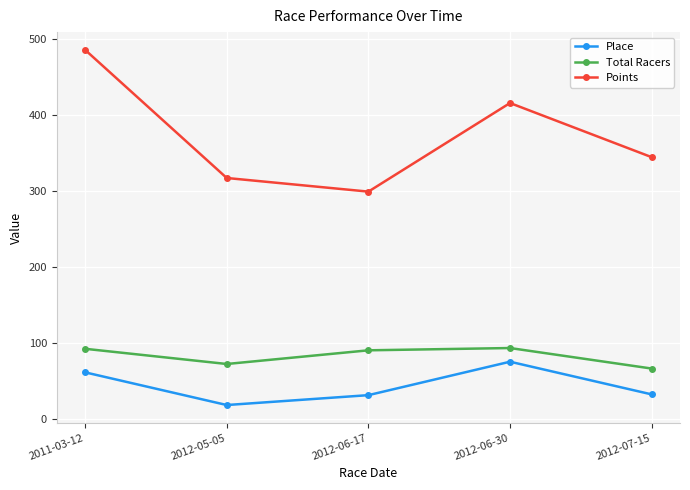

The Total Racers series shows 155.9 at 2011-03-12. True or false?

False